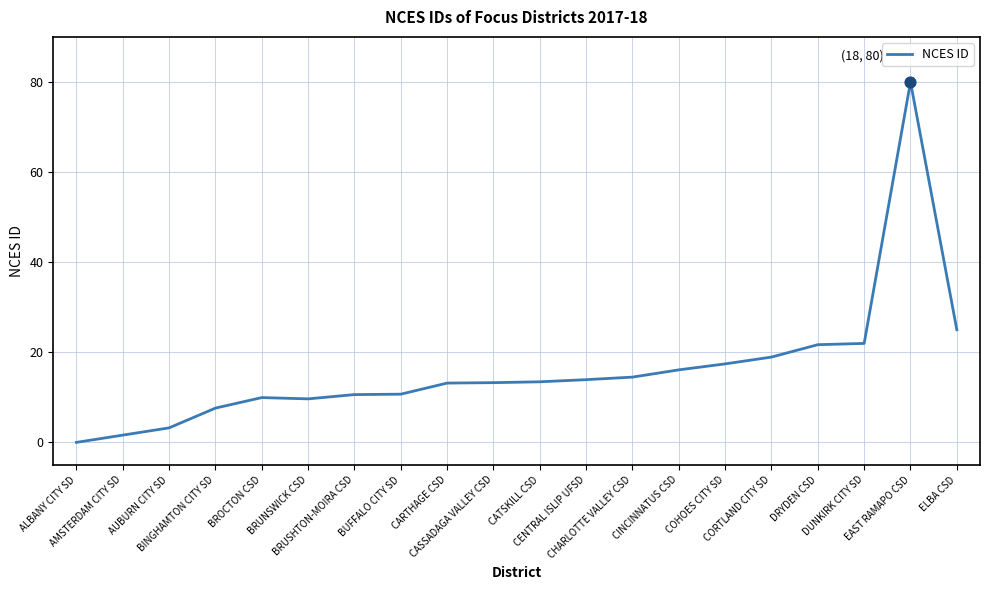

Approximately how many times larger is the value at CENTRAL ISLIP UFSD compared to DRYDEN CSD?

0.6